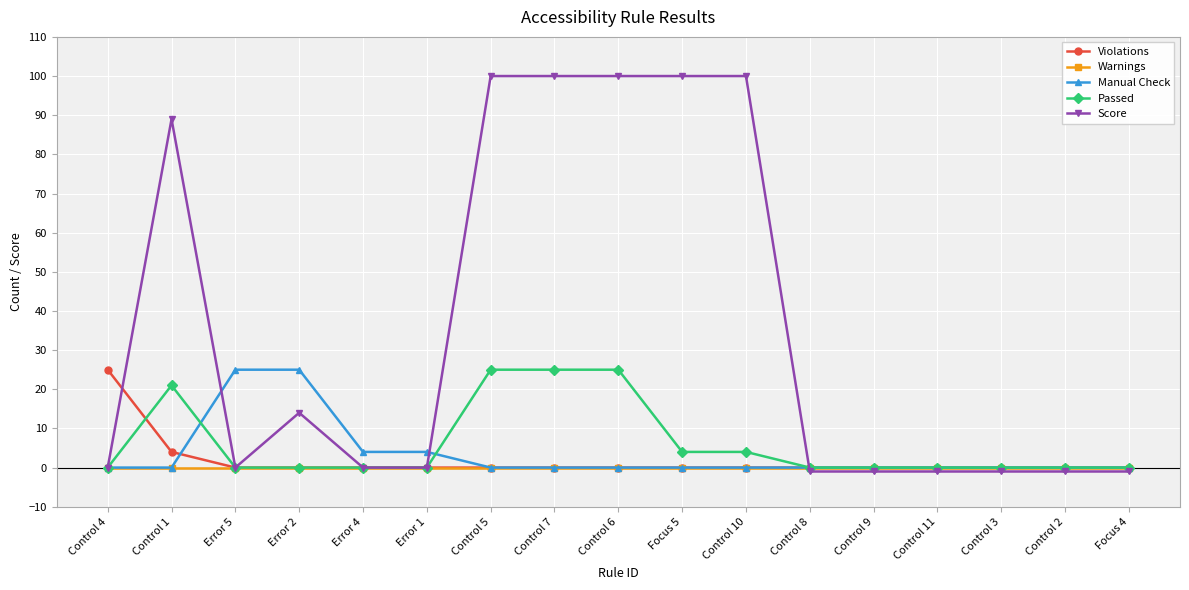

True or false: Manual Check and Violations cross at least once.

True